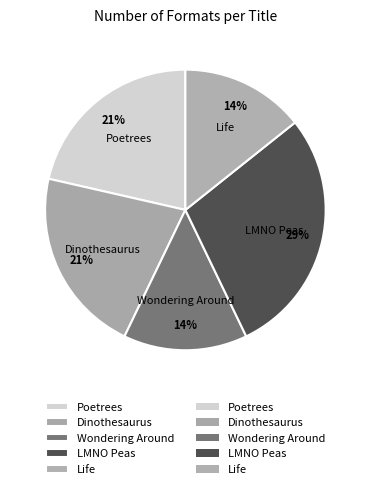

Combined, do Dinothesaurus and Poetrees account for over 50%?

No